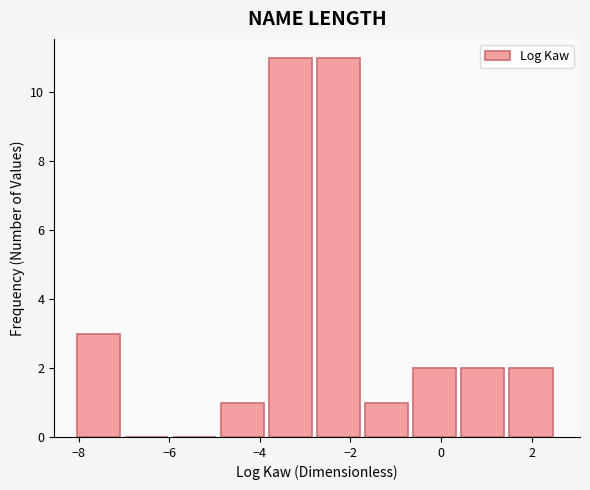

What is the height of the bar covering 0.4 to 1.6 on the x-axis? Neither the bar edges nor the heights are printed on the chart, so give them approximately, as read against the axes.

2